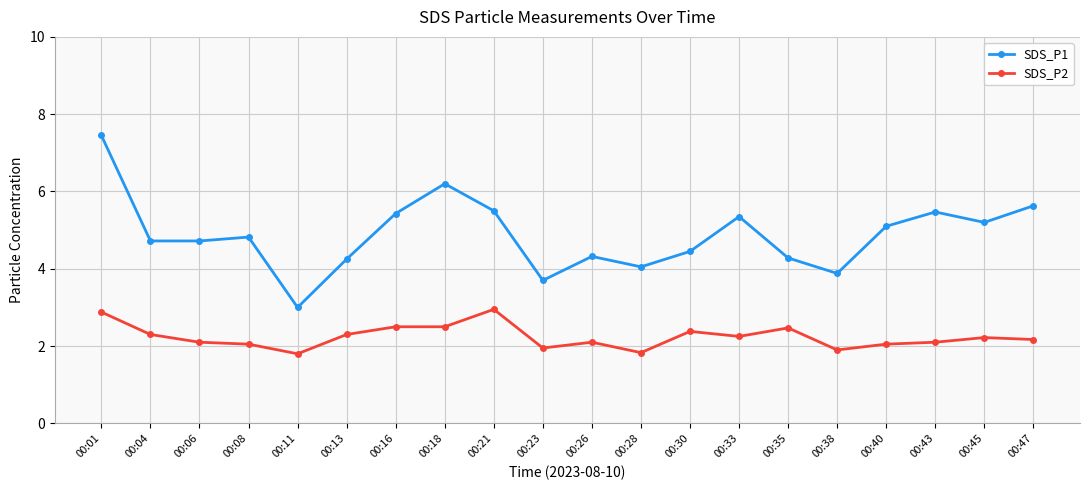

What is the average value of the SDS_P2 series?

2.2